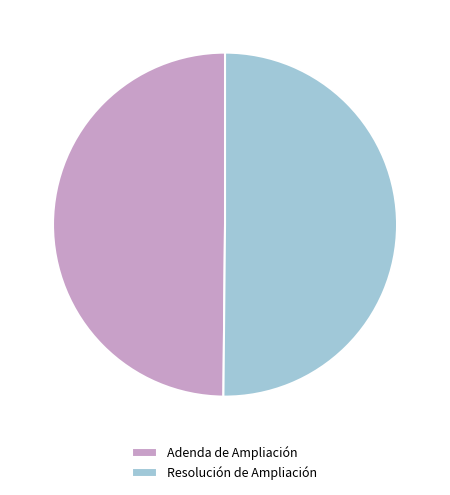

Is it true that Adenda de Ampliación is 60% of the pie?

False